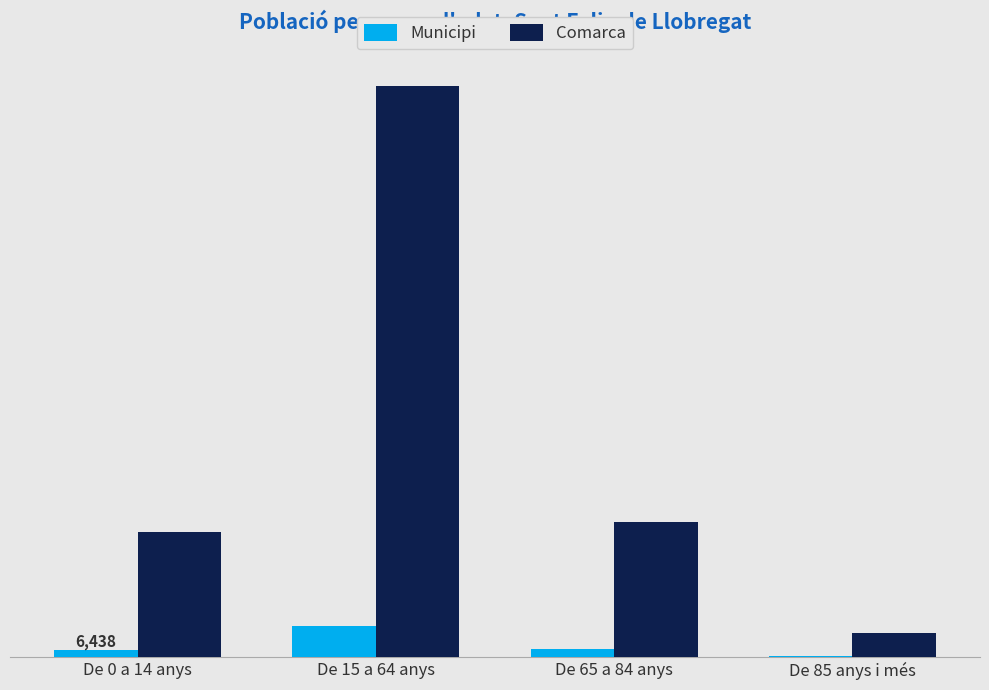

What is the difference between the maximum and second lowest values in the Comarca series?

438286